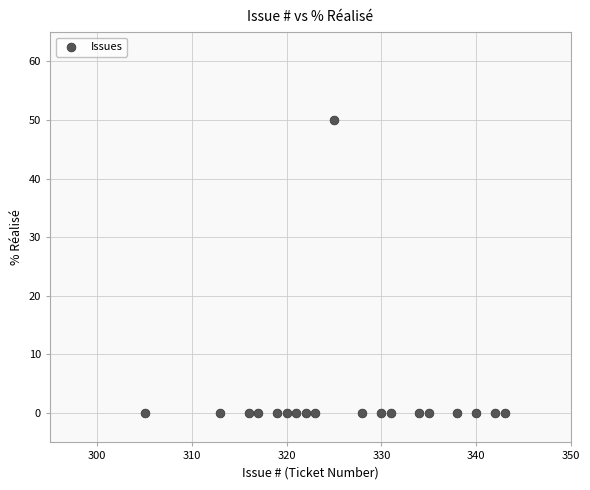

What is the range of Y values (max minus min)?

50